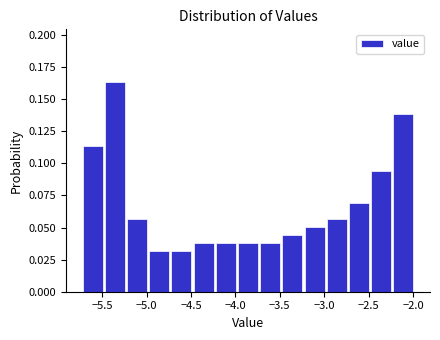

How tall is the bar that spans -3.22 to -2.97 on the x-axis? Neither the bar edges nor the heights are printed on the chart, so give them approximately, as read against the axes.

0.050